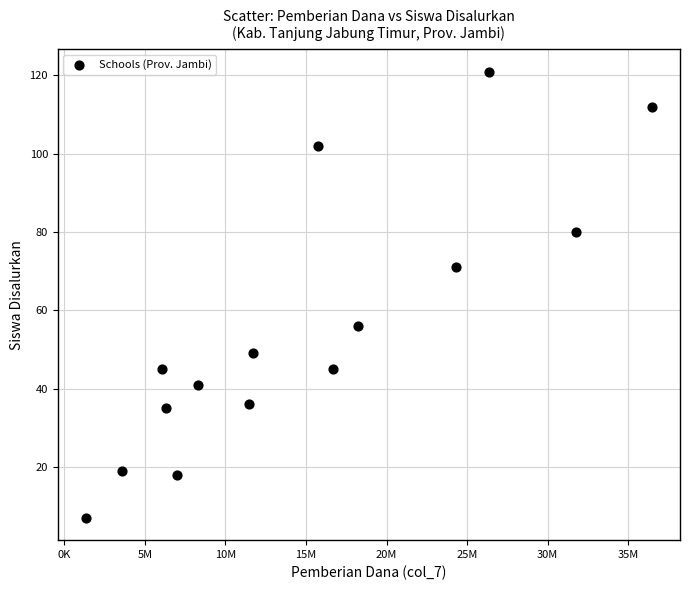

What is the range of Y values (max minus min)?

114